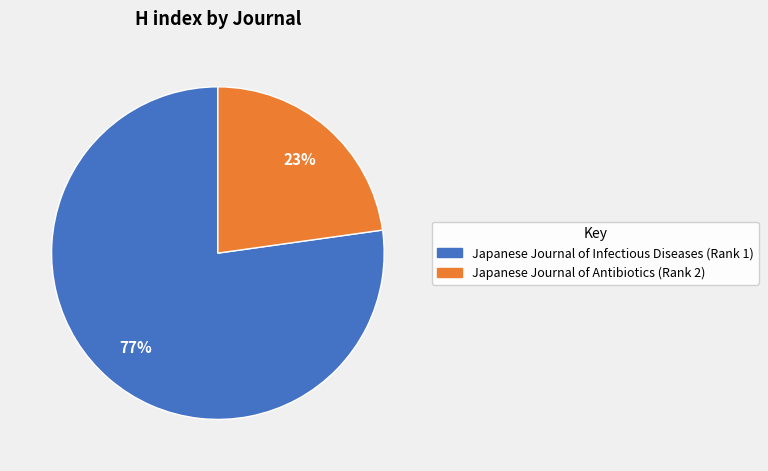

True or false: Japanese Journal of Antibiotics accounts for 23% of the total.

True